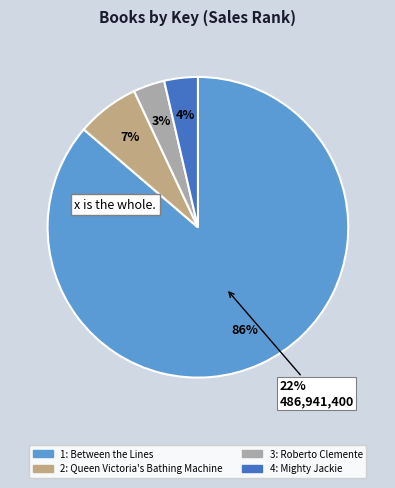

Count the number of slices in the pie.

4